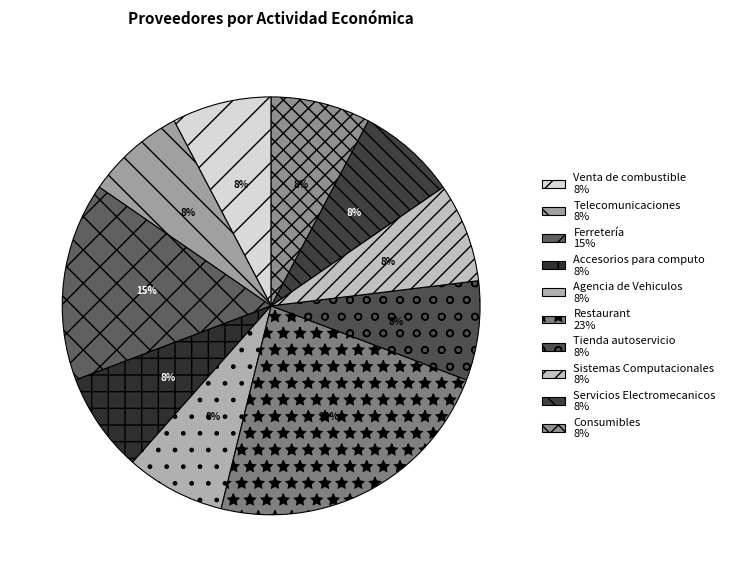

Does Consumibles represent more than half of the total?

No